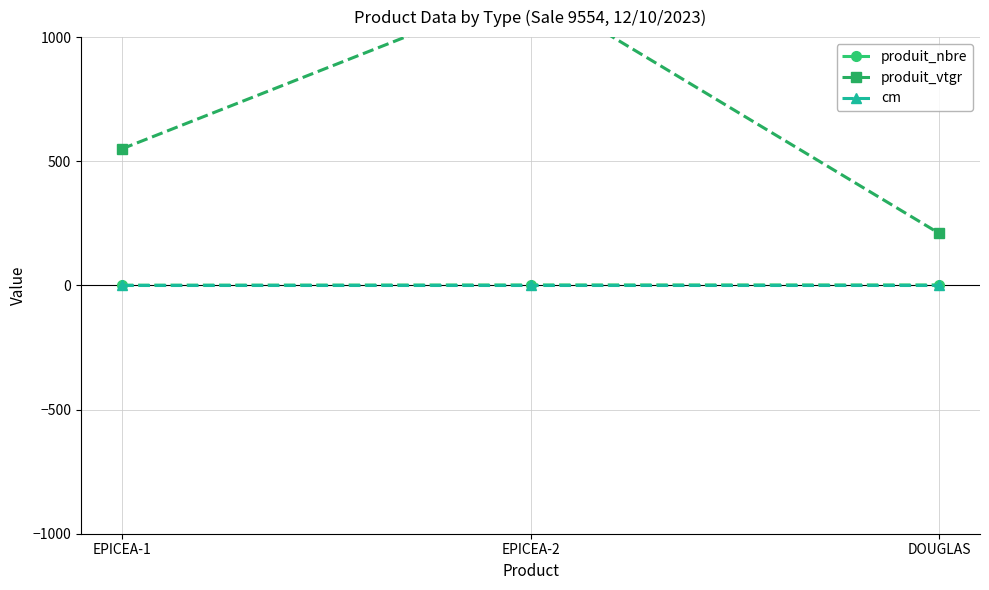

What is the value of the cm point at the 2nd from the left?

2